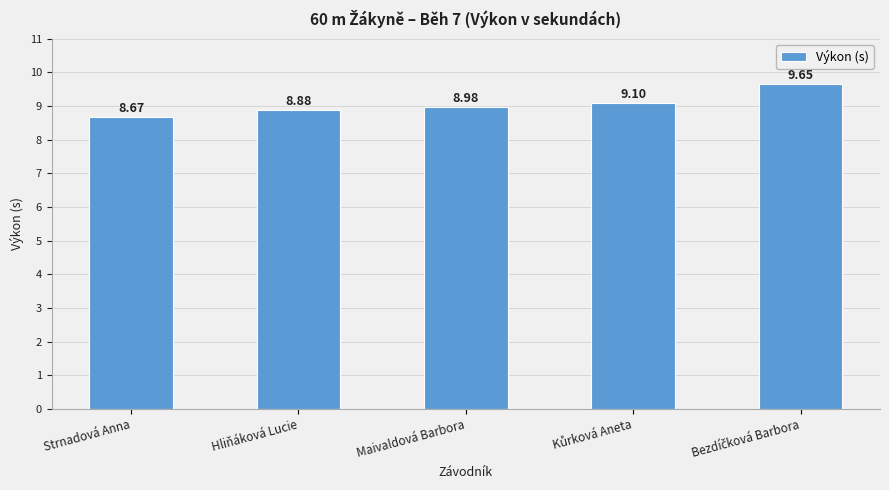

Approximately how many times larger is the value at Strnadová Anna compared to Maivaldová Barbora?

1.0